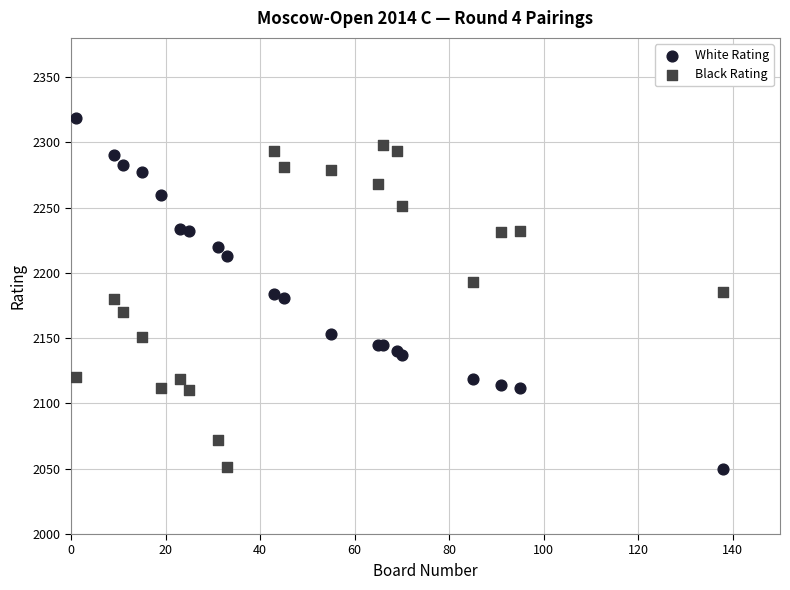

What is the X range (max minus min) for the scatter plot?

137